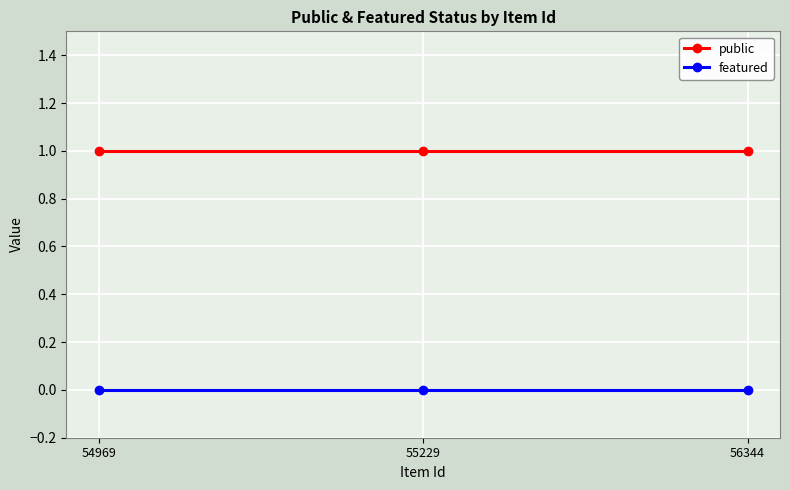

What is the sum of all public values?

3